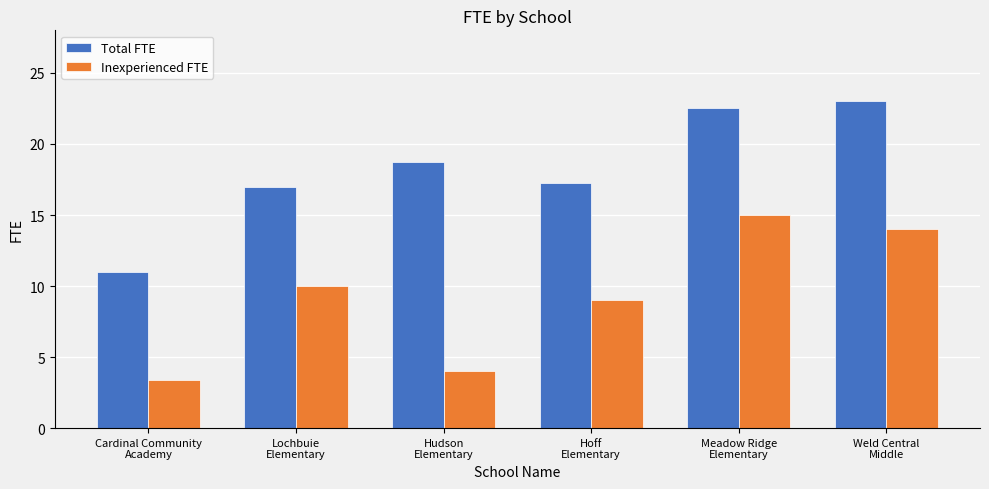

Is the value of Inexperienced FTE at Hudson
Elementary greater than the value of Total FTE at Weld Central
Middle?

No